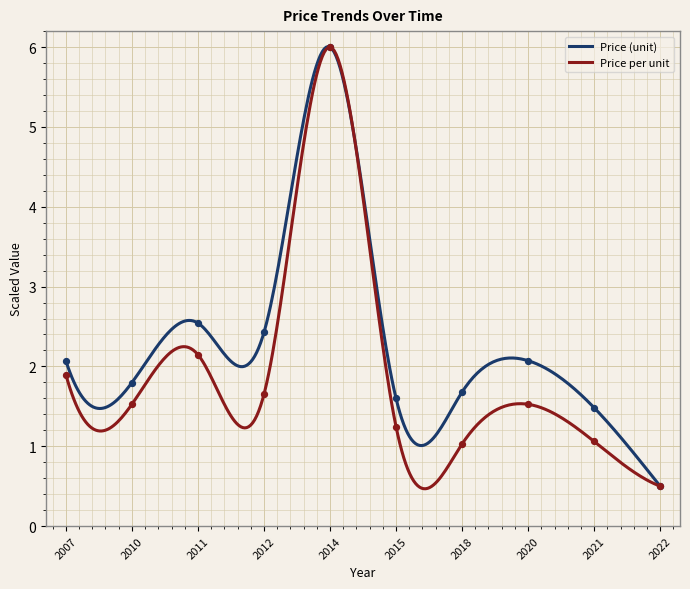

What is the total value across all series at 2015?

2.8